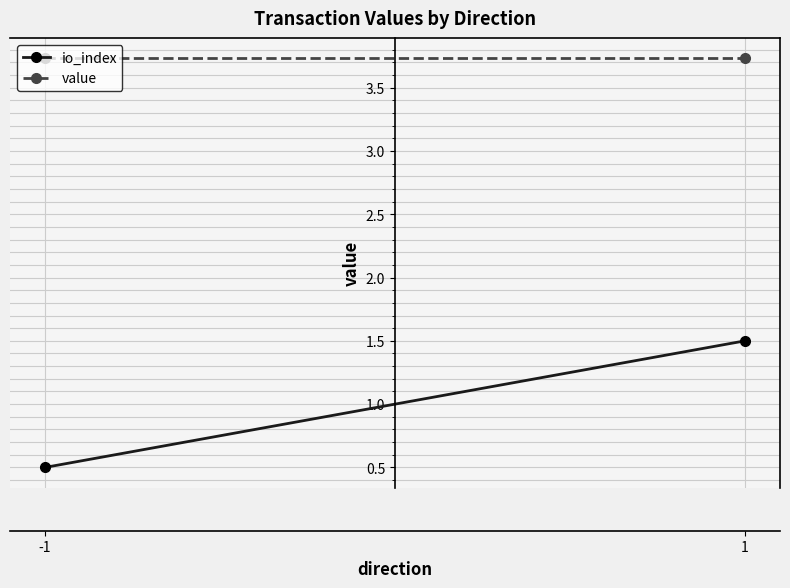

What is the difference between the maximum and minimum values in the io_index series?

1.0